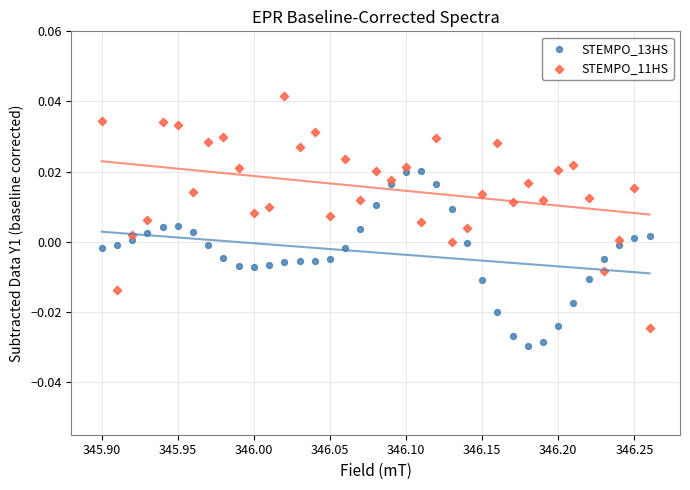

Which series reaches the maximum Y coordinate?

STEMPO_11HS